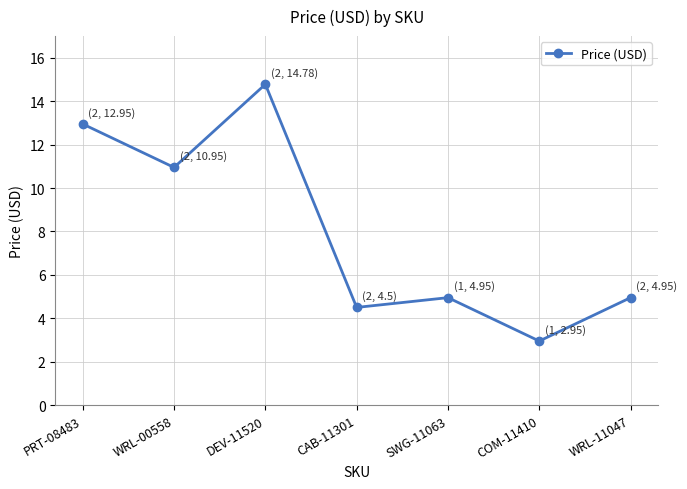

Where is the first local minimum?

WRL-00558